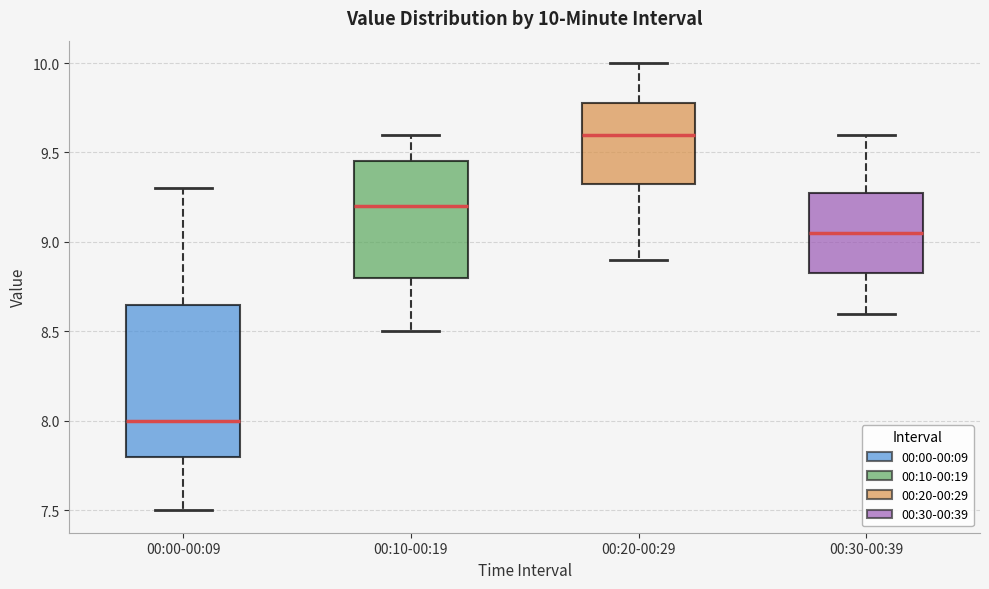

Comparing the boxes themselves (not the whiskers), which one is the tallest?

00:00-00:09